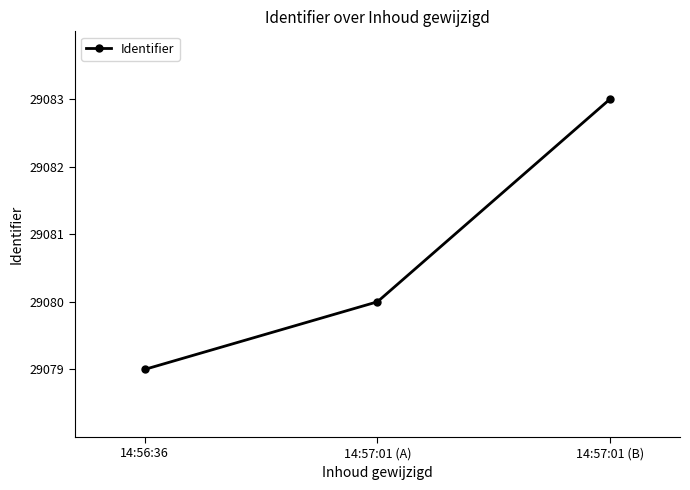

Rank the categories by value from highest to lowest.

14:57:01 (B), 14:57:01 (A), 14:56:36